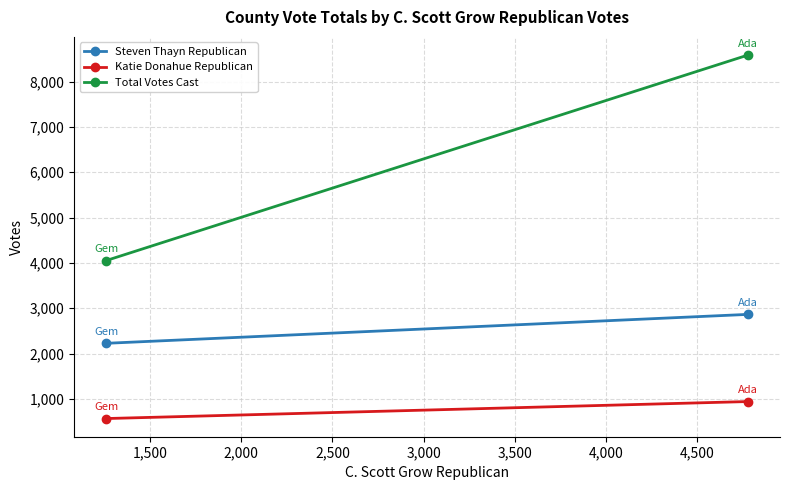

What are all the series names shown in the legend?

Steven Thayn Republican, Katie Donahue Republican, Total Votes Cast